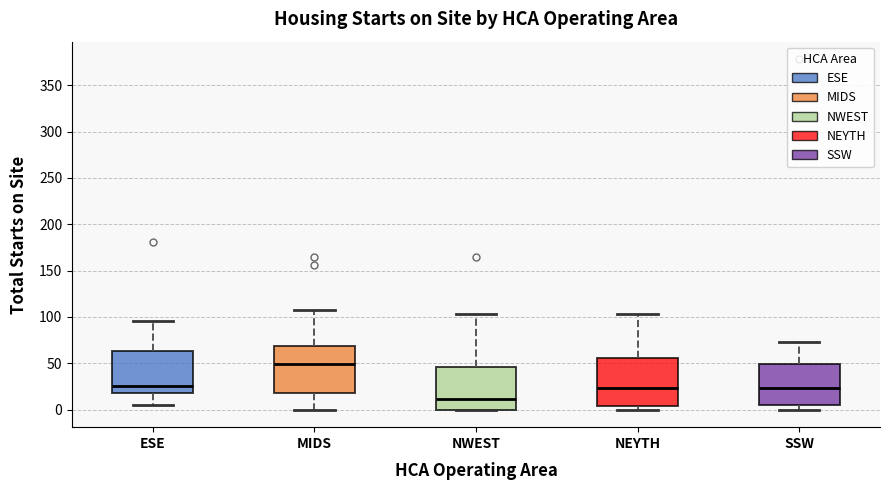

Where does the upper whisker of the box for SSW end on the y-axis? The values are not printed on the chart, so give them approximately, as read against the axis.

75